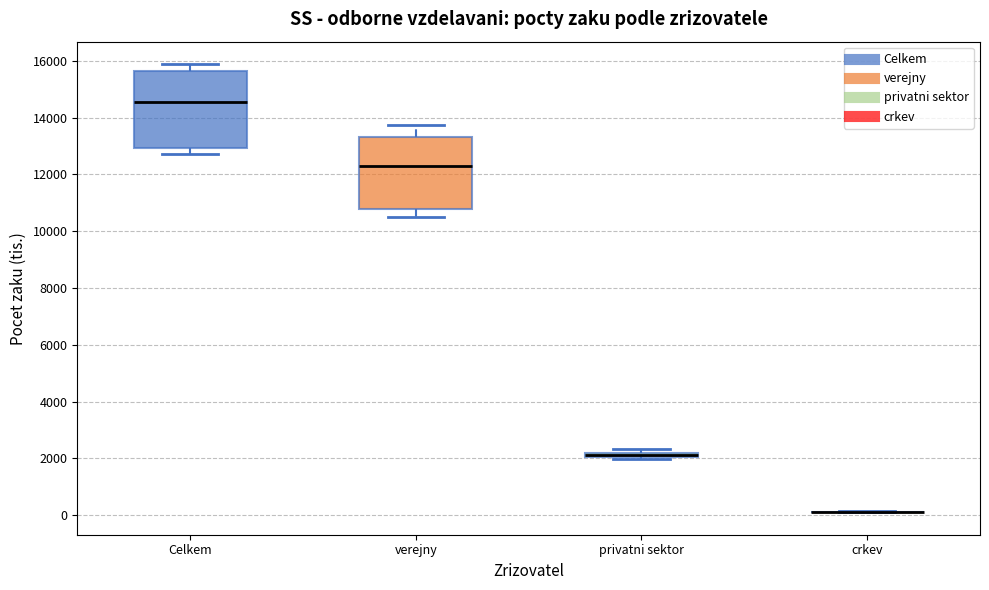

Where does the upper whisker of the box for verejny end on the y-axis? The values are not printed on the chart, so give them approximately, as read against the axis.

13800